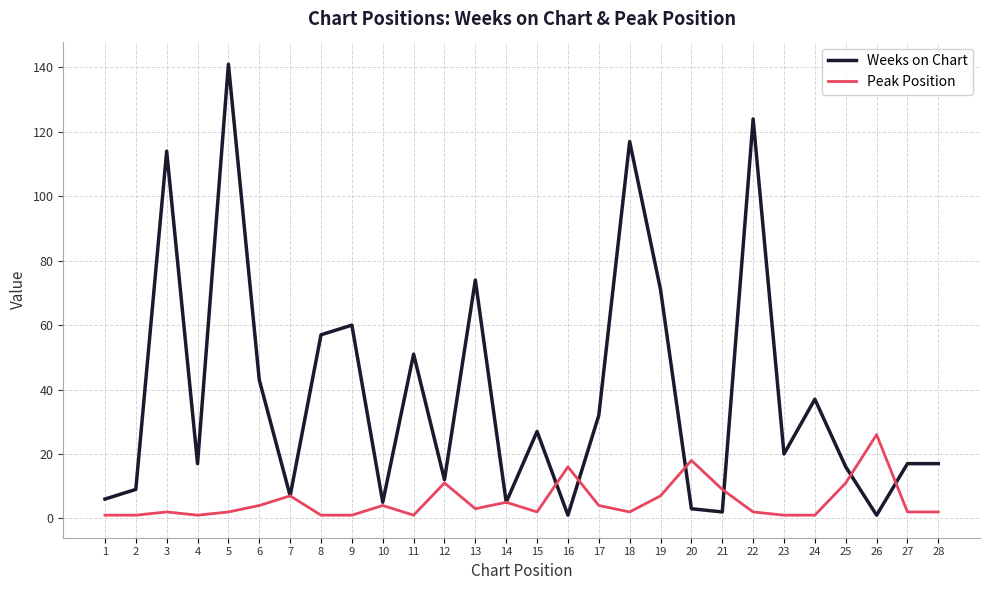

How many lines are shown in the chart?

2